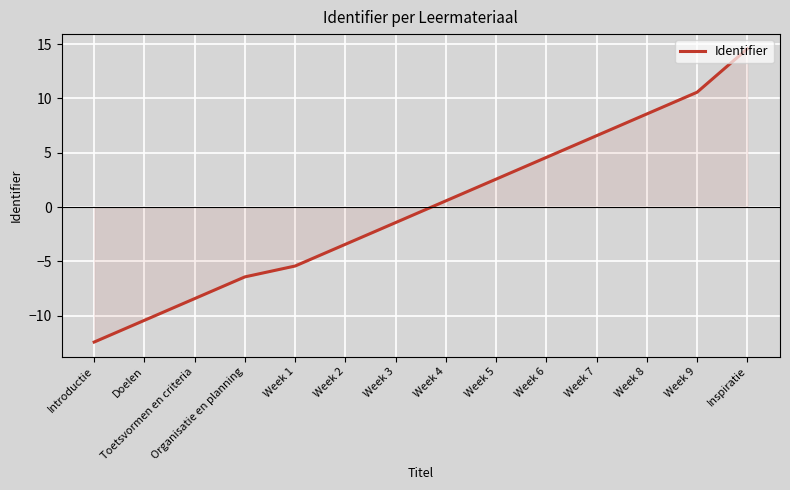

What position from the right is Week 9?

2